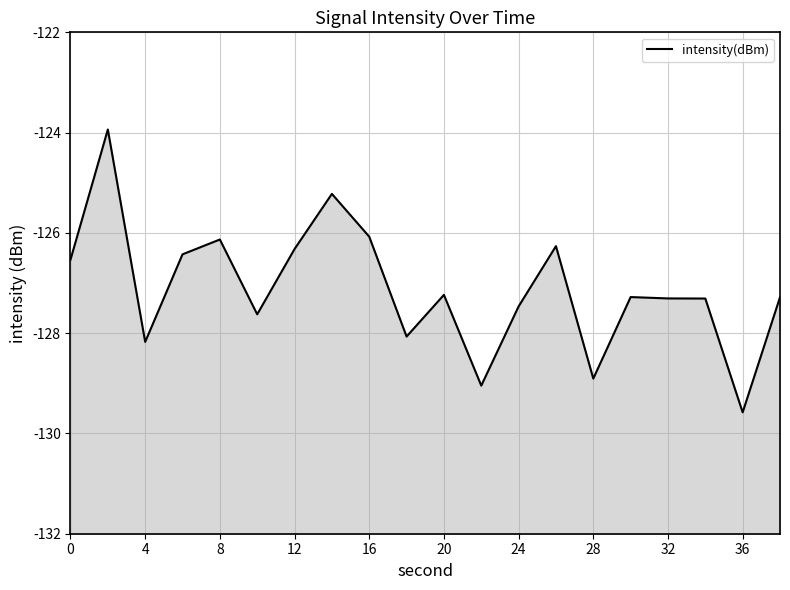

How many data points does each series have?

20